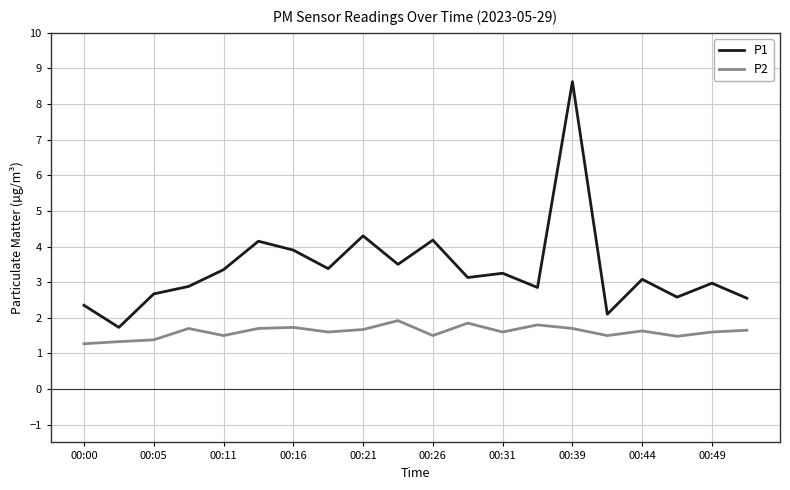

Which series has the largest total across all categories?

P1